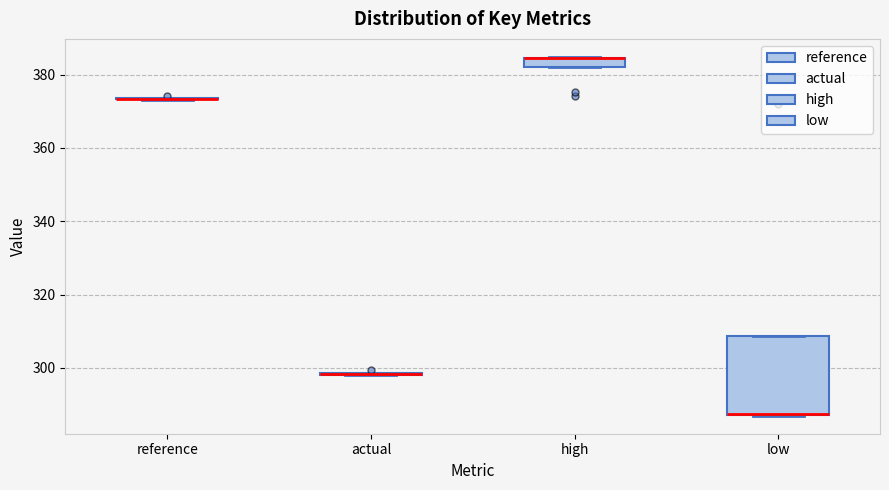

Comparing the boxes themselves (not the whiskers), which one is the tallest?

low